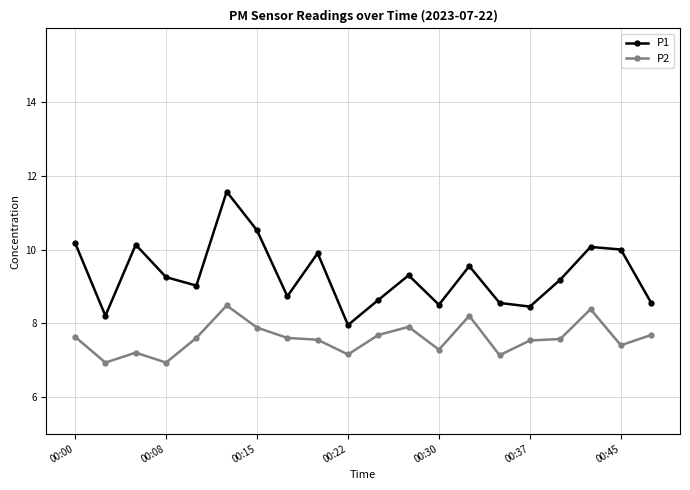

List the series in order of their overall mean, highest first.

P1, P2